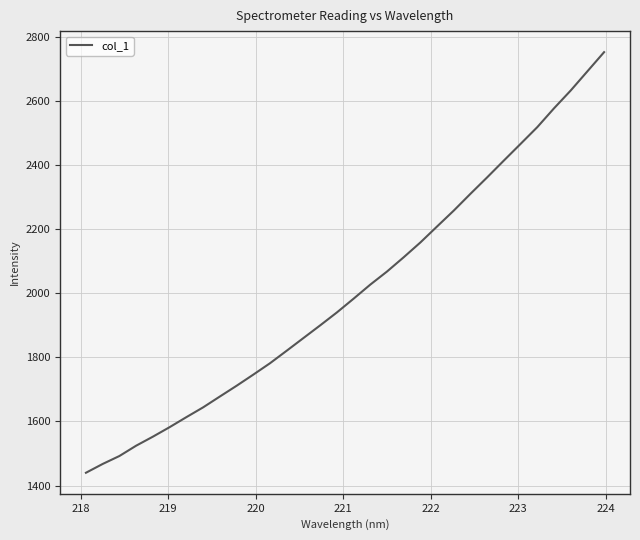

What is the greatest value displayed?

2752.8